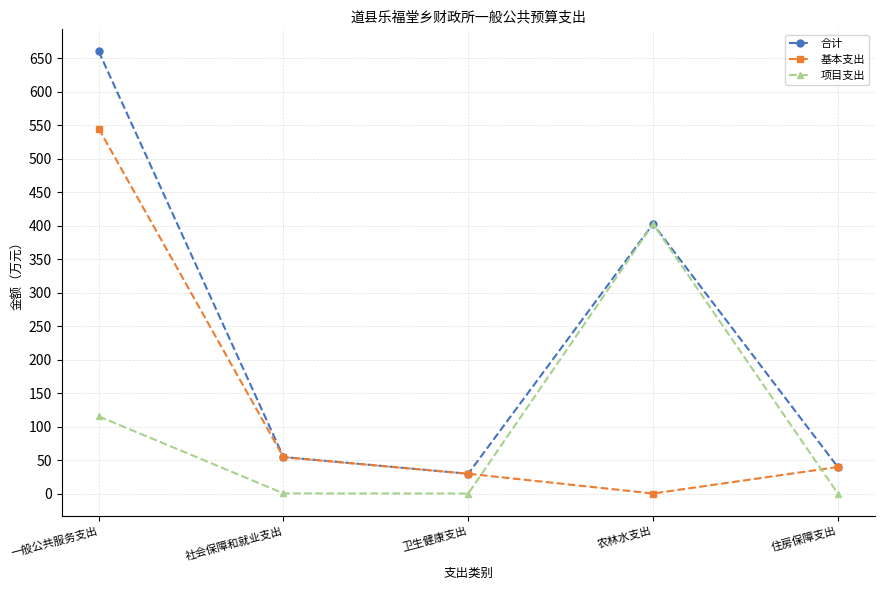

What position from the left is 卫生健康支出?

3